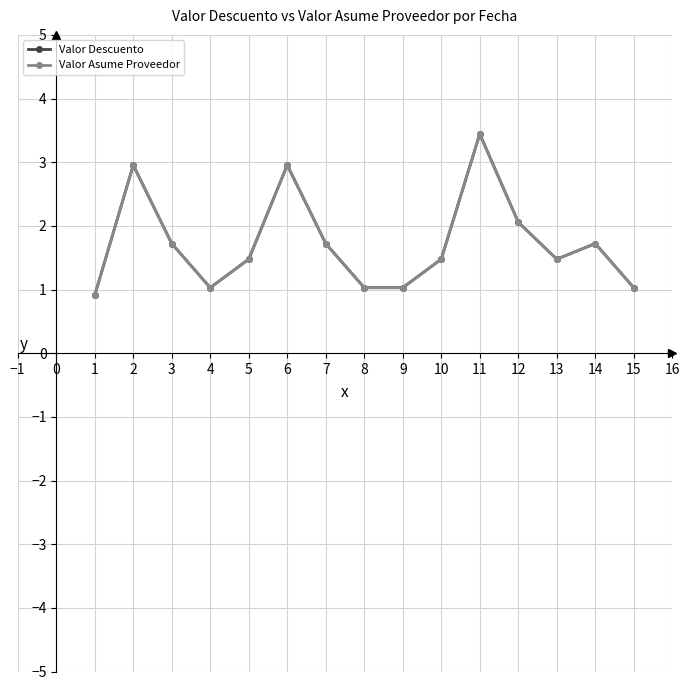

How many lines are shown in the chart?

2